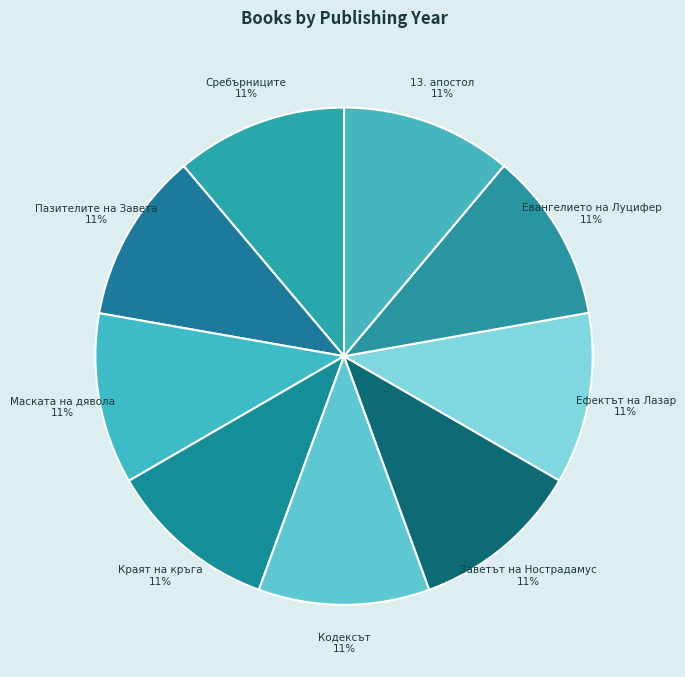

Is it true that Пазителите на Завета is 11% of the pie?

True